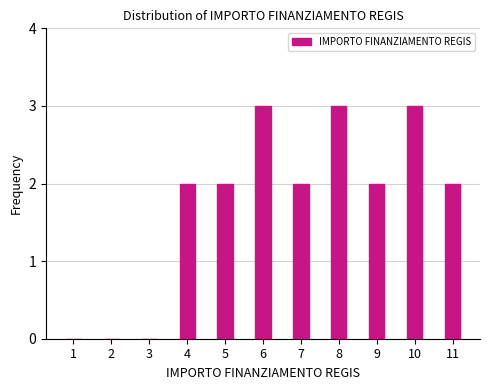

Reading left to right, extract all data points from this chart.

1=0	2=0	3=0	4=2	5=2	6=3	7=2	8=3	9=2	10=3	11=2